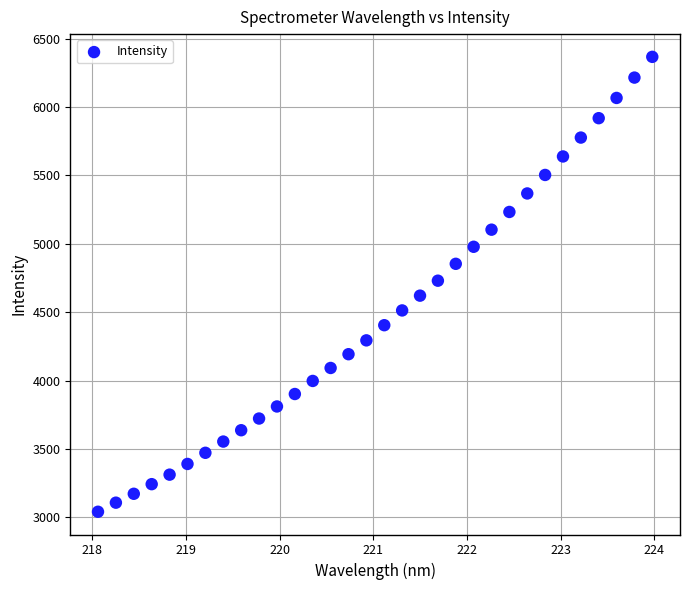

What is the range of X values (max minus min)?

5.9